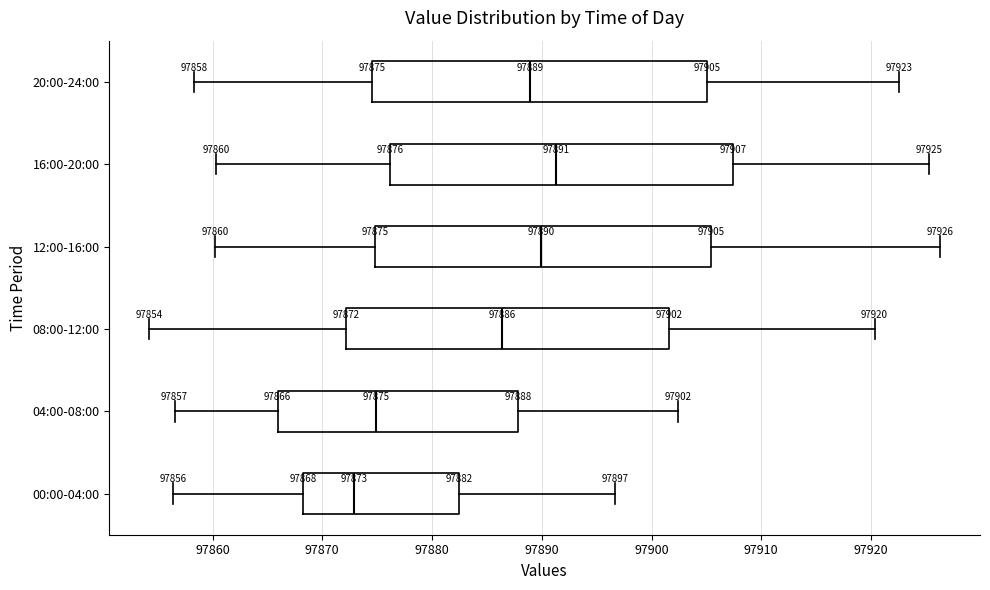

Which box's median line is the furthest to the left?

00:00-04:00